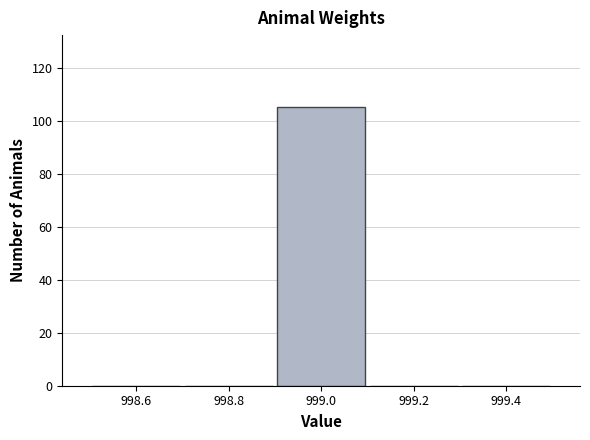

How tall is the bar that spans 998.9 to 999.1 on the x-axis? The values are not printed on the chart, so give them approximately, as read against the axis.

106